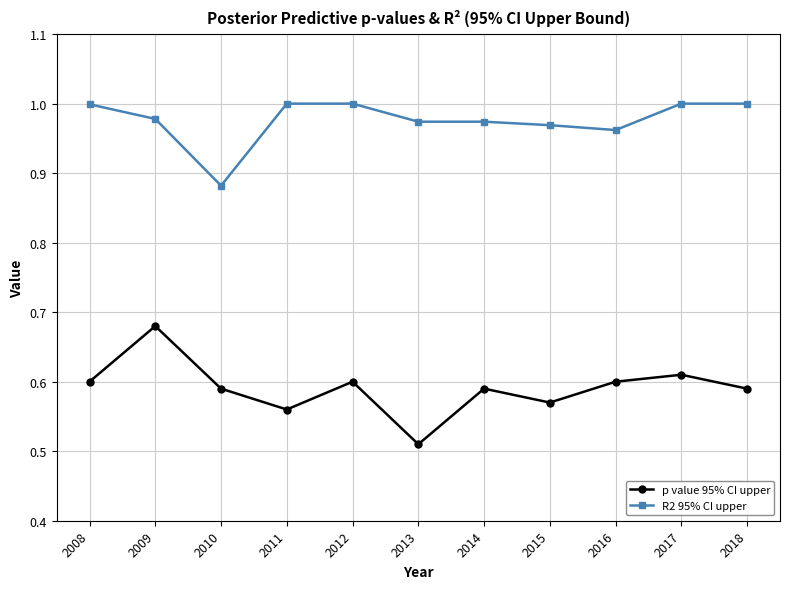

True or false: p value 95% CI upper has a value of 0.6 at 2010.

True